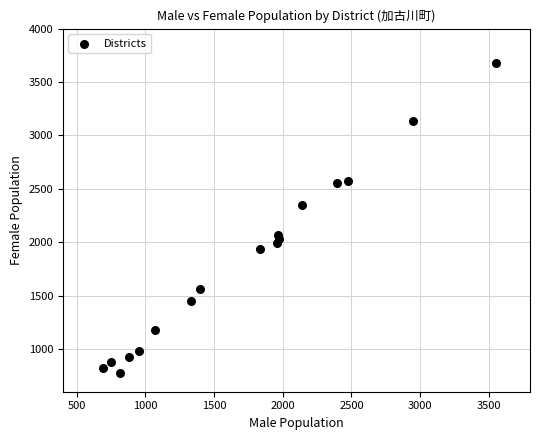

What is the range of X values (max minus min)?

2856